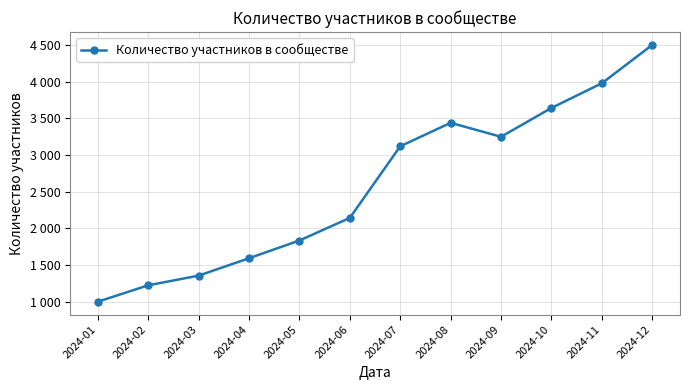

Read the value at 2024-10, to the nearest 10.

3640